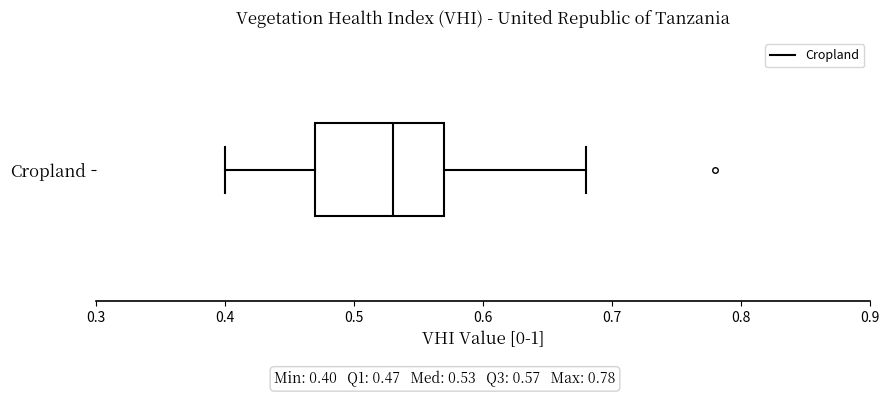

Transcribe this box plot: give where the median line is, the range the box spans, and where the two whiskers end, as read against the x-axis. The values are not printed on the chart, so give them approximately, as read against the axis.

median 0.53, box 0.47 to 0.57, whiskers 0.40 to 0.68